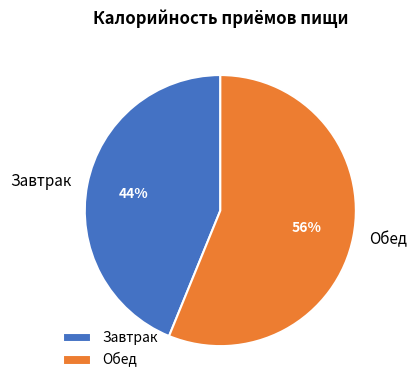

True or false: Завтрак accounts for 33% of the total.

False